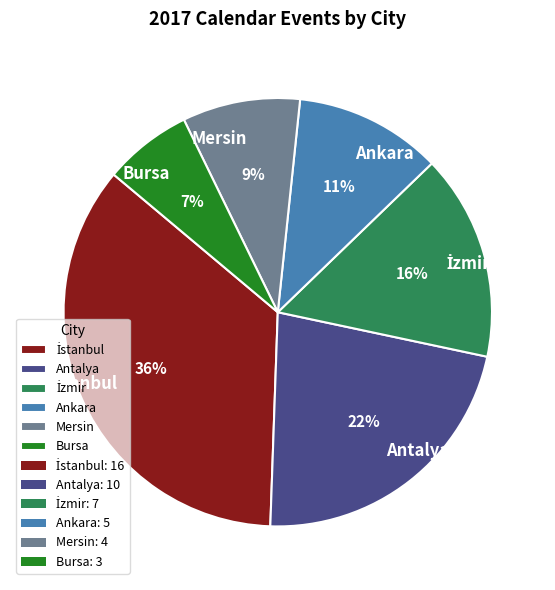

Which slice is the smallest?

Bursa